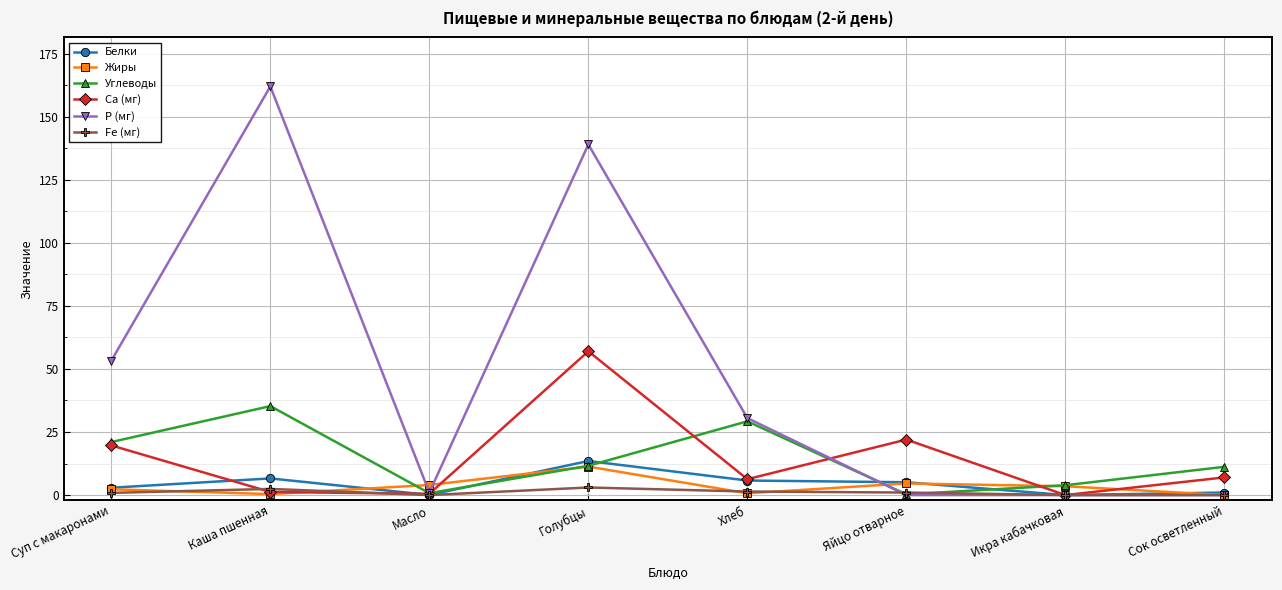

What is the label of the 4th point from the right?

Хлеб